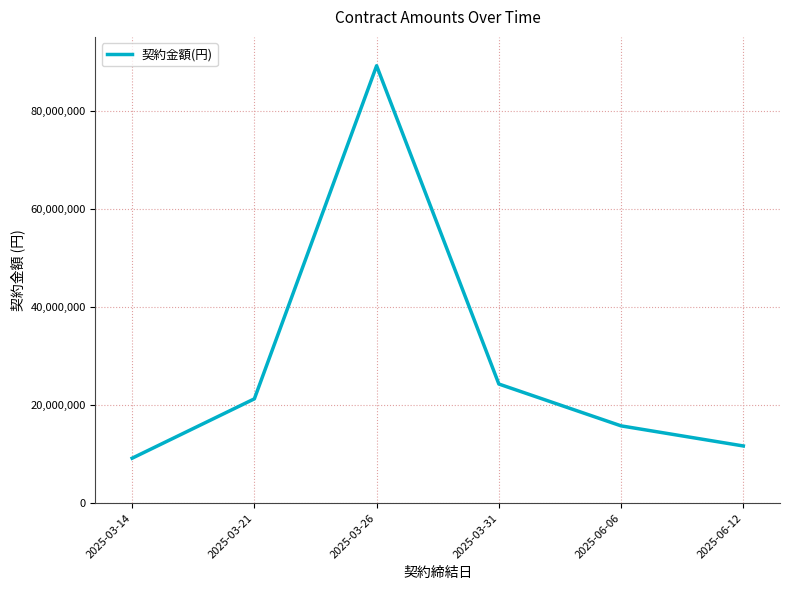

At which label is the value closest to 49139370?

2025-03-31